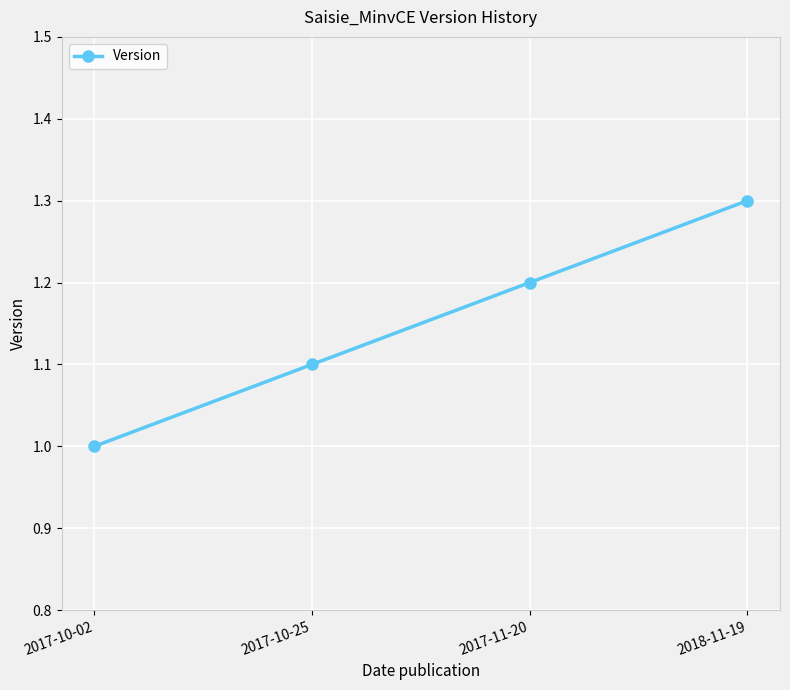

Reading right to left, transcribe all the data shown in this chart.

2018-11-19=1.3	2017-11-20=1.2	2017-10-25=1.1	2017-10-02=1.0